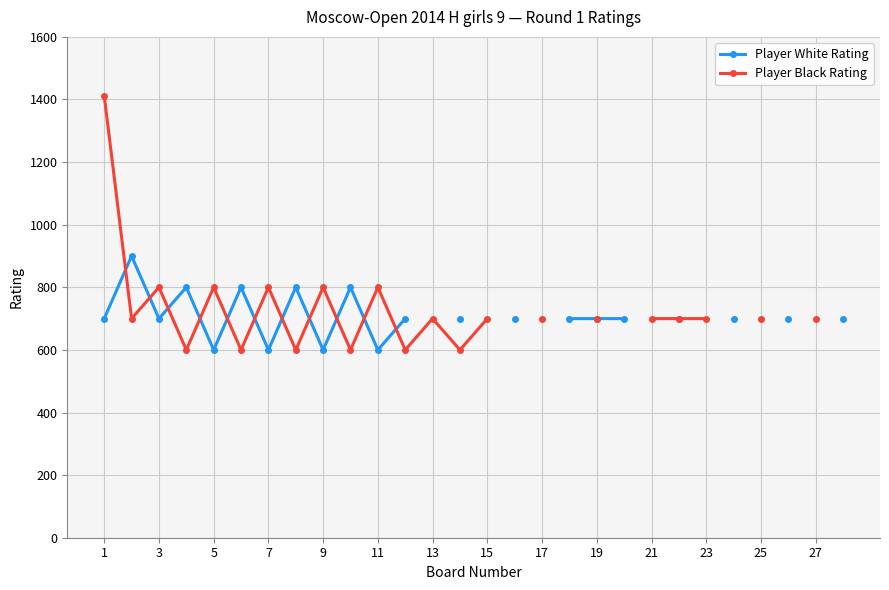

How many intersections are there between Player Black Rating and Player White Rating?

11